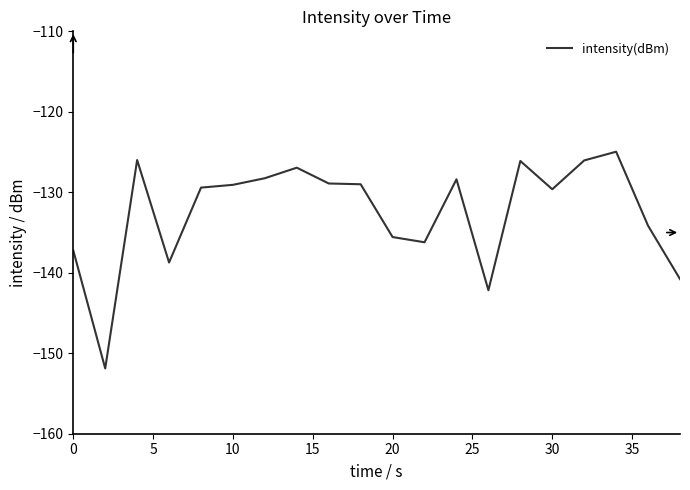

What is the greatest value displayed?

-125.0